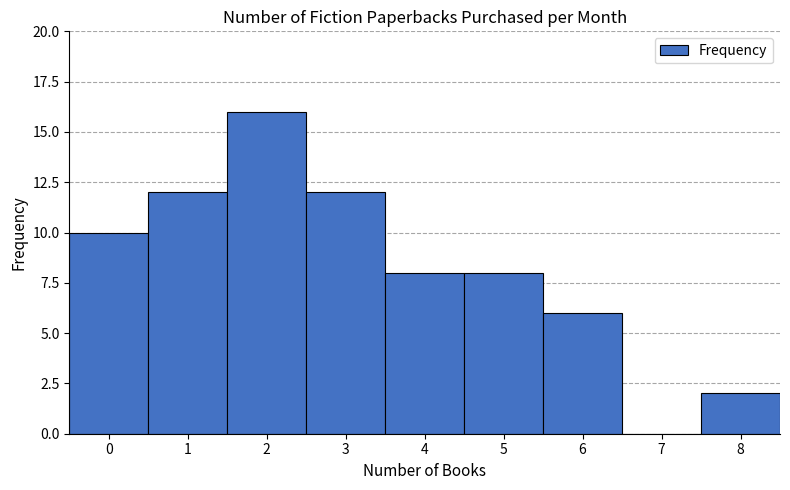

Reading left to right, list every bar in this chart as the range it spans on the x-axis followed by its height. The values are not printed on the chart, so give them approximately, as read against the axis.

-0.5 to 0.5: 10
0.5 to 1.5: 12
1.5 to 2.5: 16
2.5 to 3.5: 12
3.5 to 4.5: 8
4.5 to 5.5: 8
5.5 to 6.5: 6
6.5 to 7.5: 0
7.5 to 8.5: 2